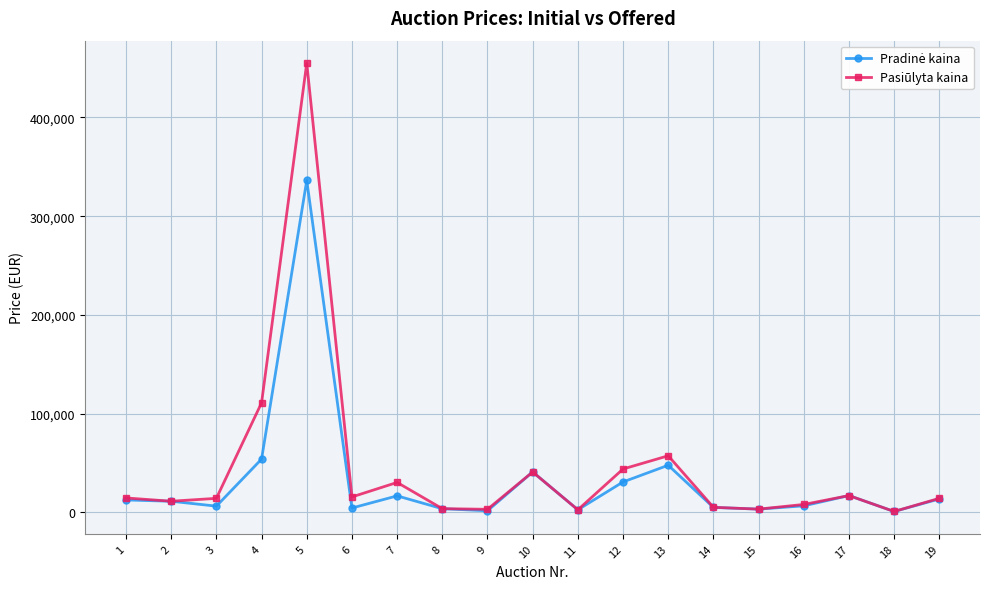

What is the difference between the Pasiūlyta kaina values at 15 and 4?

107624